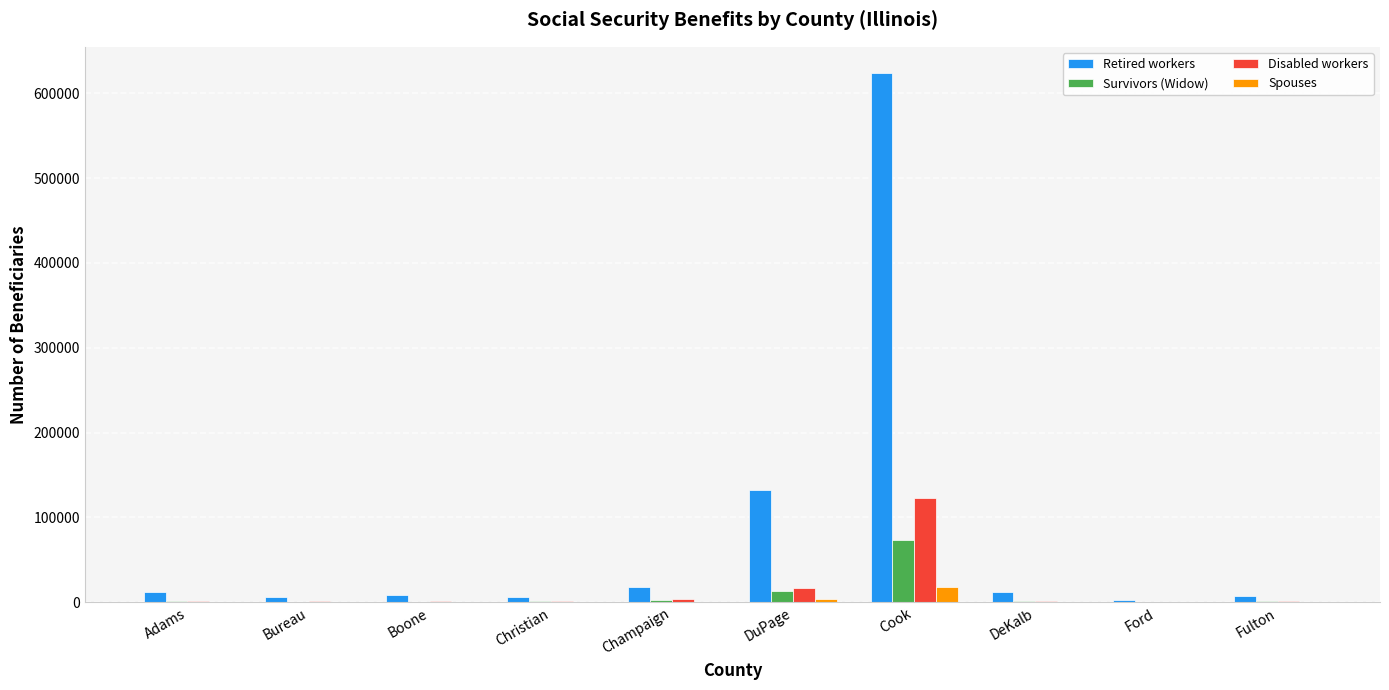

Between DuPage and Cook, which series saw the biggest shift?

Retired workers